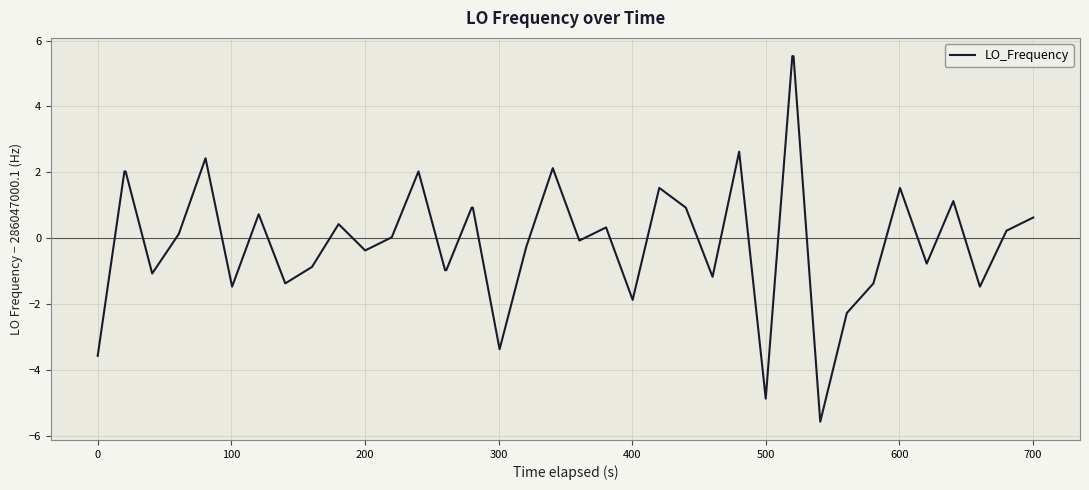

What is the greatest value displayed?

5.5